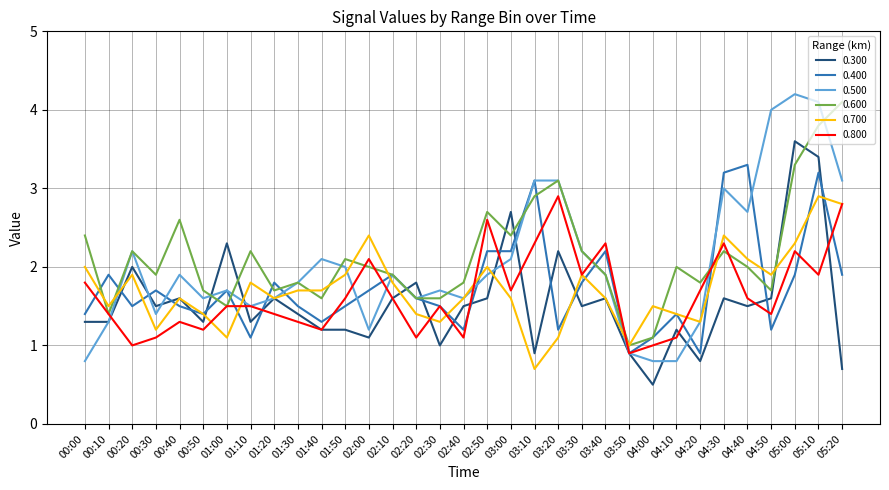

Between 02:20 and 03:40, which series saw the biggest shift?

0.800